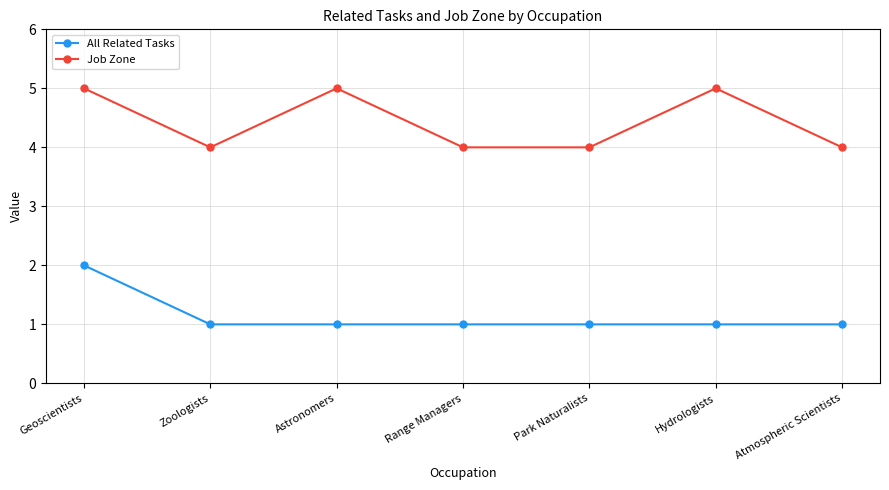

Rank the series at Range Managers from highest to lowest value.

Job Zone, All Related Tasks